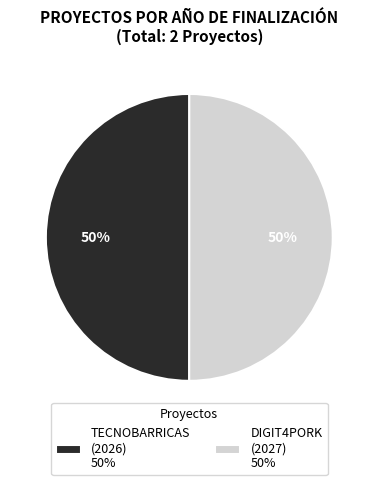

True or false: DIGIT4PORK (2027) 50% accounts for 50% of the total.

True